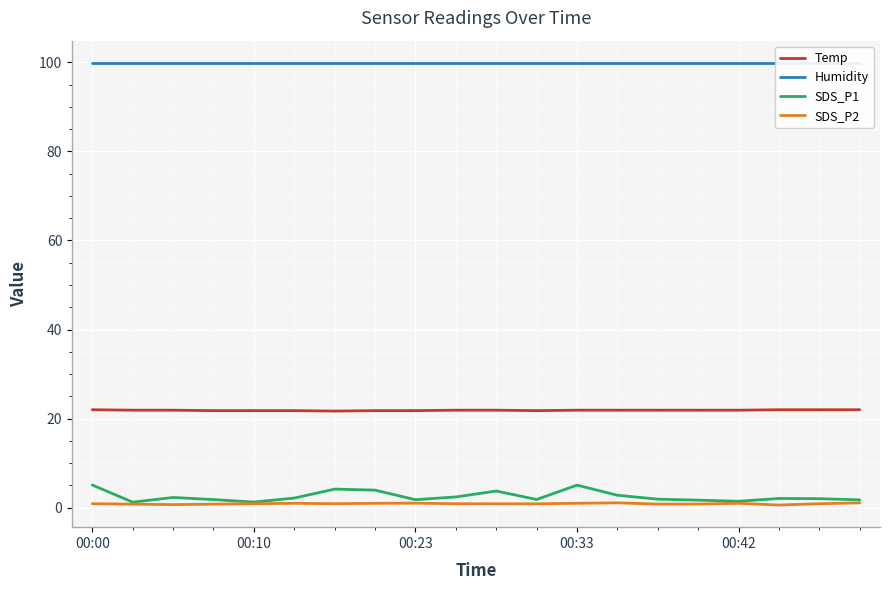

At how many categories does at least one series exceed 2?

20